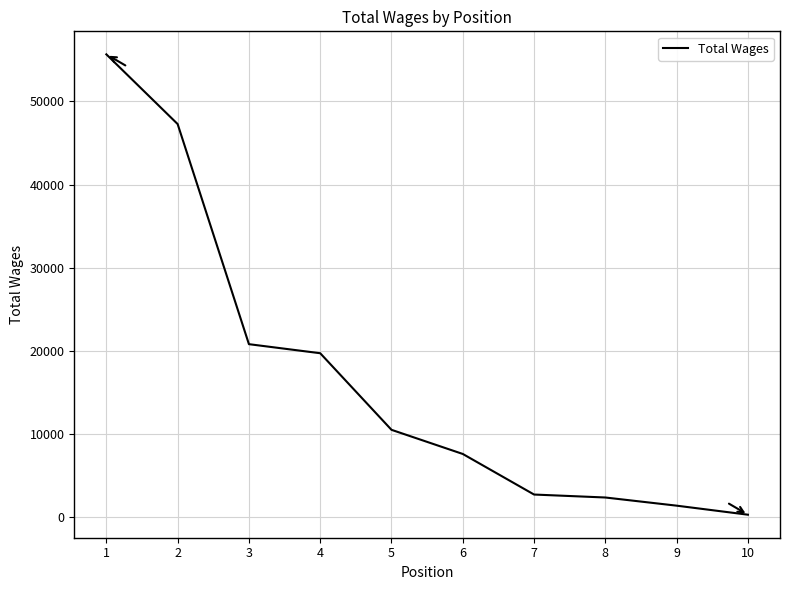

True or false: there are more than 2 points higher than both neighbors.

False